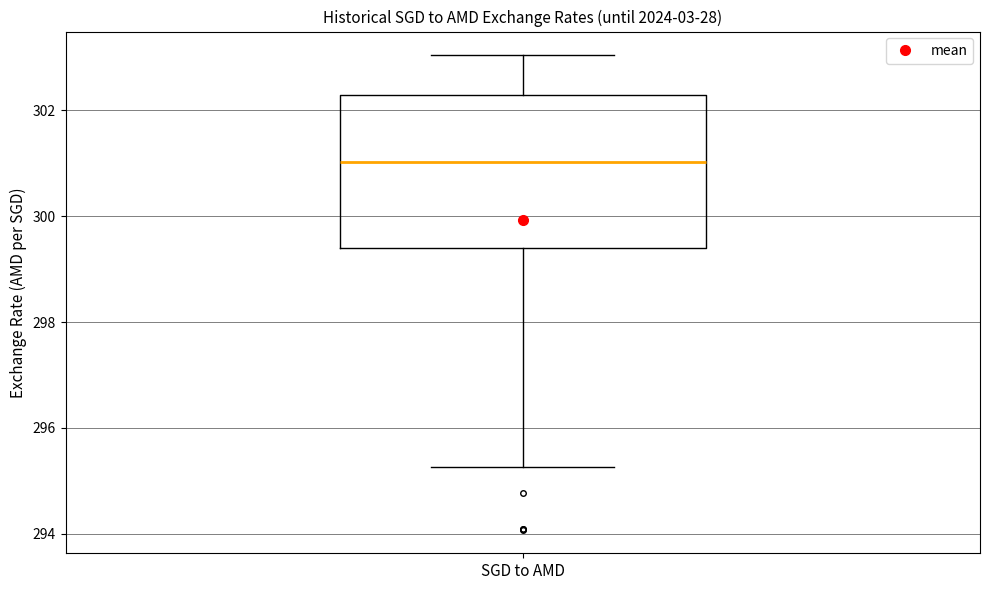

Transcribe this box plot: give where the median line is, the range the box spans, and where the two whiskers end, as read against the y-axis. The values are not printed on the chart, so give them approximately, as read against the axis.

median 301.0, box 299.4 to 302.2, whiskers 295.2 to 303.0